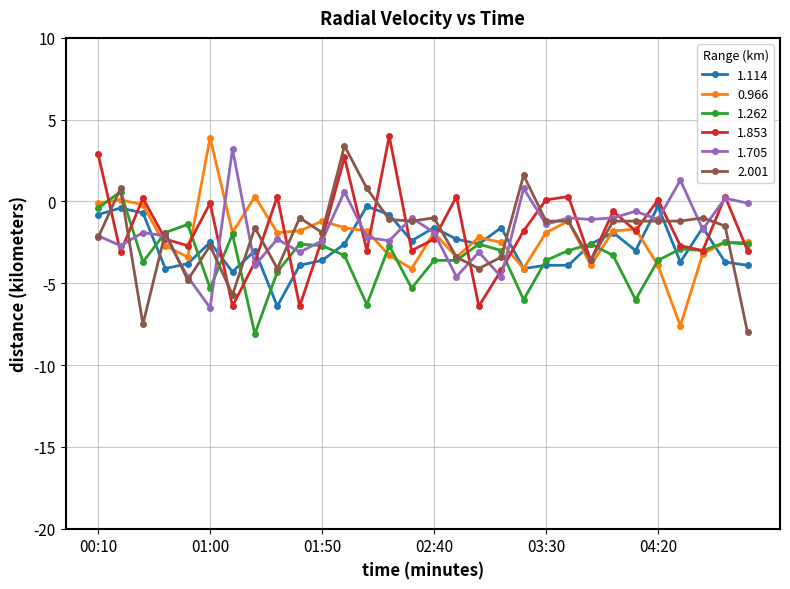

What is the average value of the 1.262 series?

-3.4